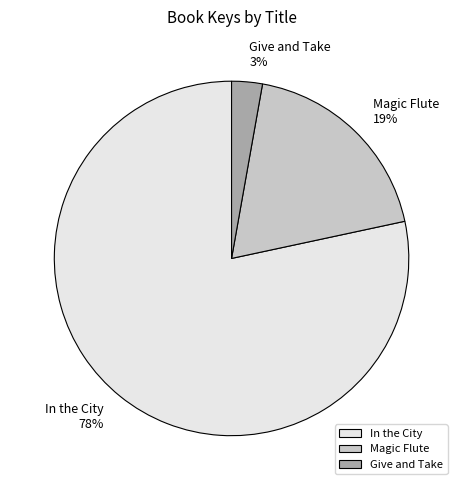

Is it true that In the City is 78% of the pie?

True